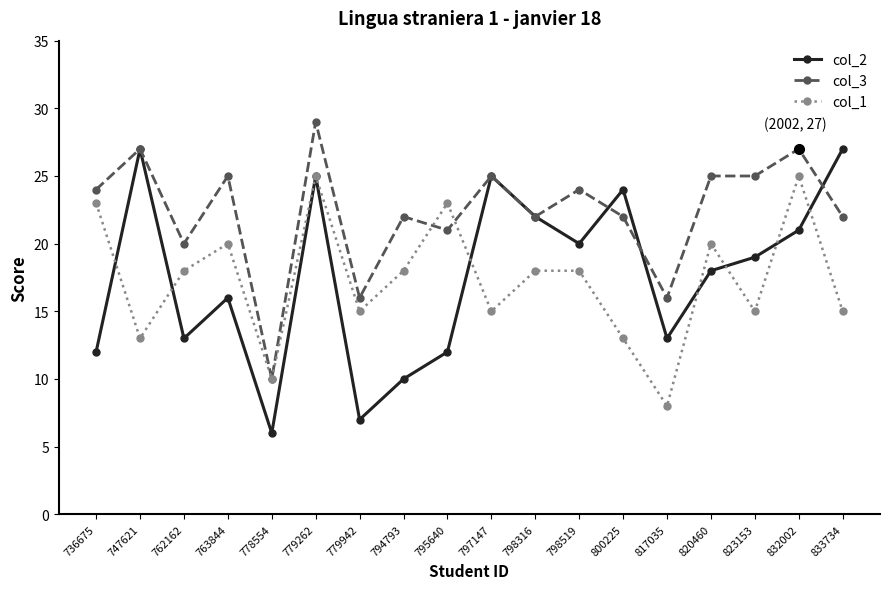

Where is the first local maximum for col_1?

763844